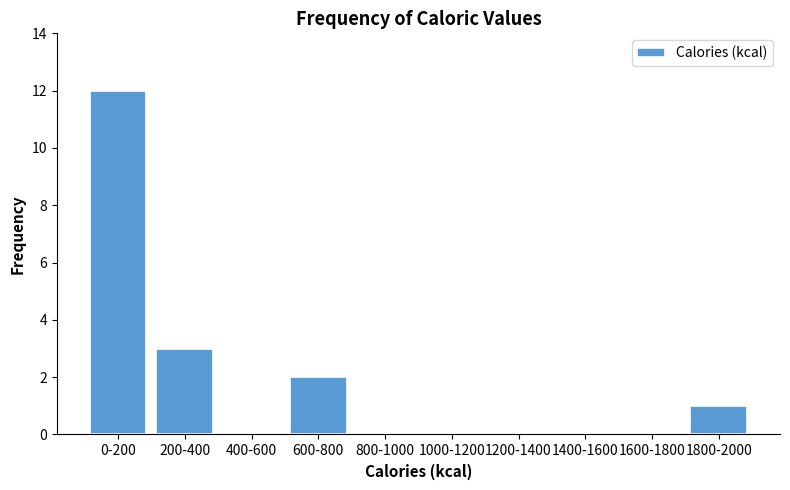

Reading left to right, extract all data points from this chart.

0-200=12	200-400=3	400-600=0	600-800=2	800-1000=0	1000-1200=0	1200-1400=0	1400-1600=0	1600-1800=0	1800-2000=1